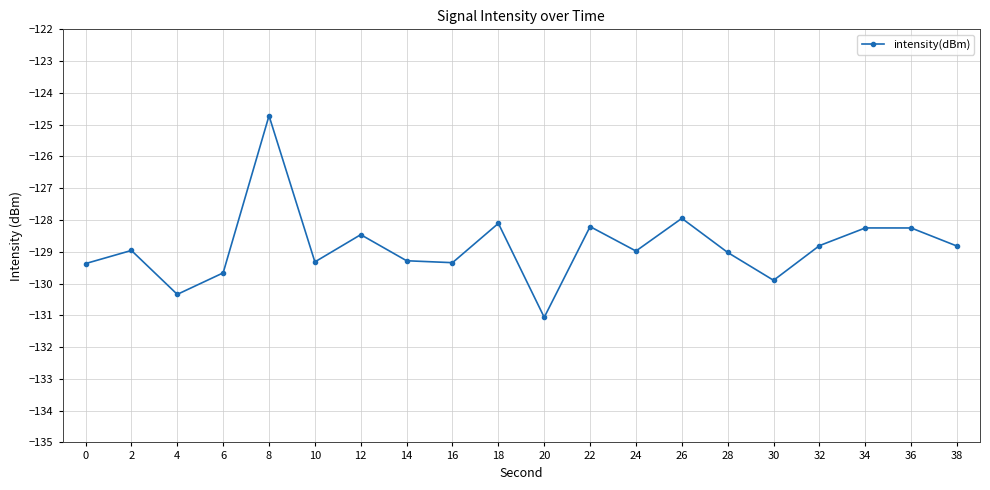

Where does the data first go above -128?

8